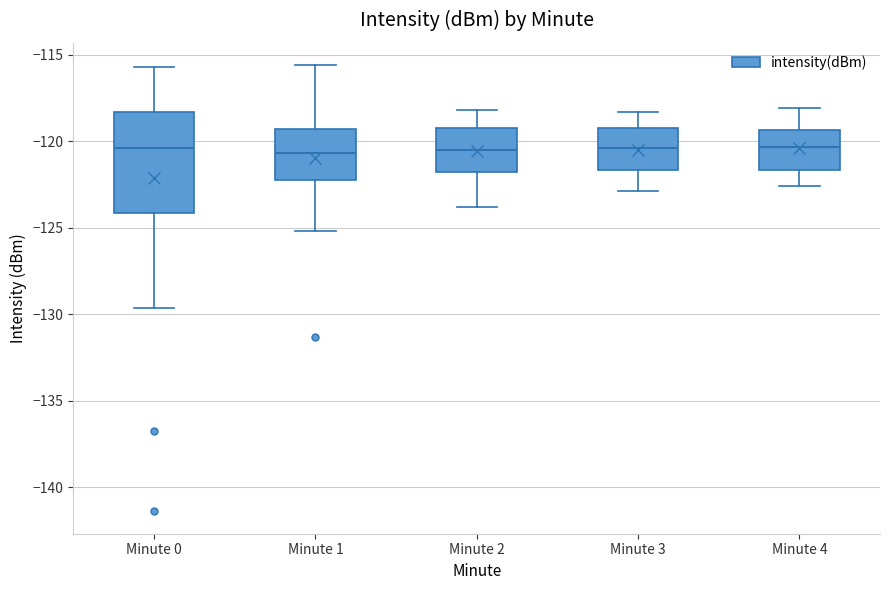

Comparing the boxes themselves (not the whiskers), which one is the tallest?

Minute 0